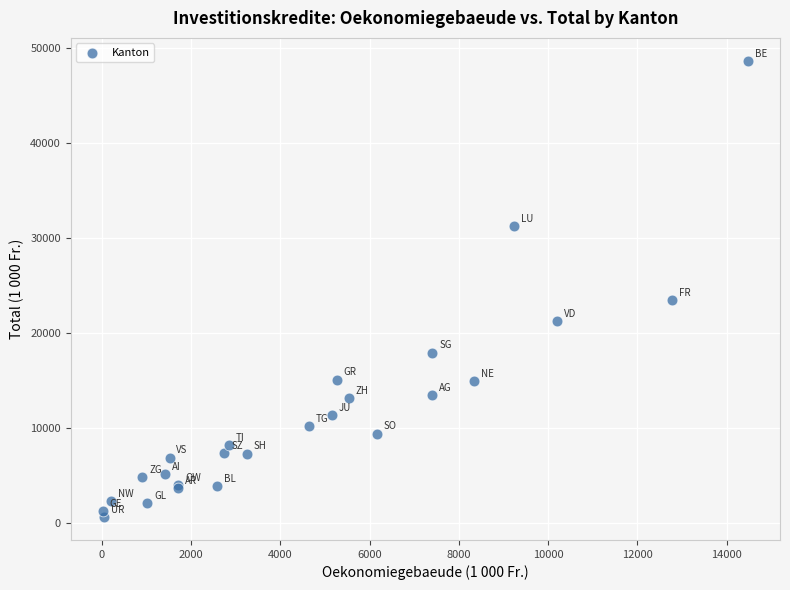

What Y value in the scatter plot is closest to 24651?

23450